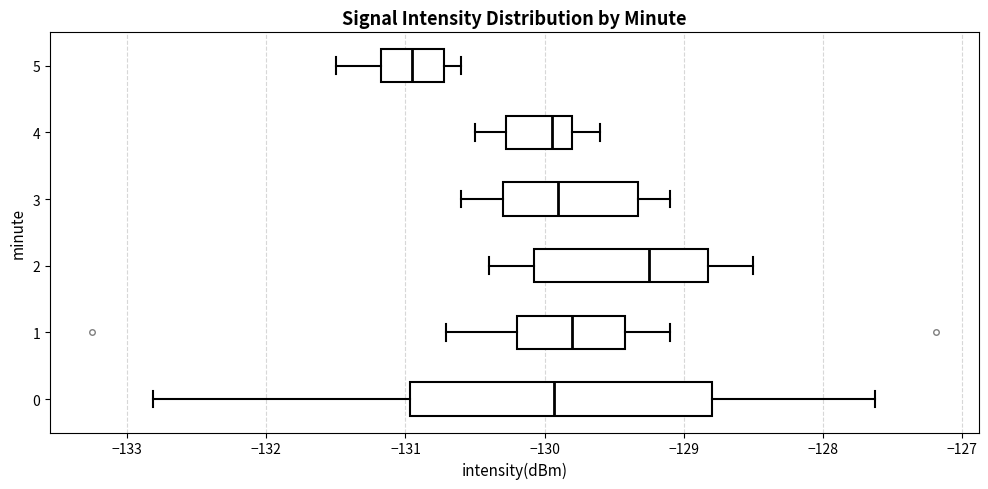

Reading bottom to top, transcribe this box plot: for each box, give where its median line is, the range the box spans, and where its two whiskers end, as read against the x-axis. The values are not printed on the chart, so give them approximately, as read against the axis.

0: median -129.9, box -131.0 to -128.8, whiskers -132.8 to -127.6
1: median -129.8, box -130.2 to -129.4, whiskers -130.7 to -129.1
2: median -129.2, box -130.1 to -128.8, whiskers -130.4 to -128.5
3: median -129.9, box -130.3 to -129.3, whiskers -130.6 to -129.1
4: median -129.9, box -130.3 to -129.8, whiskers -130.5 to -129.6
5: median -130.9, box -131.2 to -130.7, whiskers -131.5 to -130.6